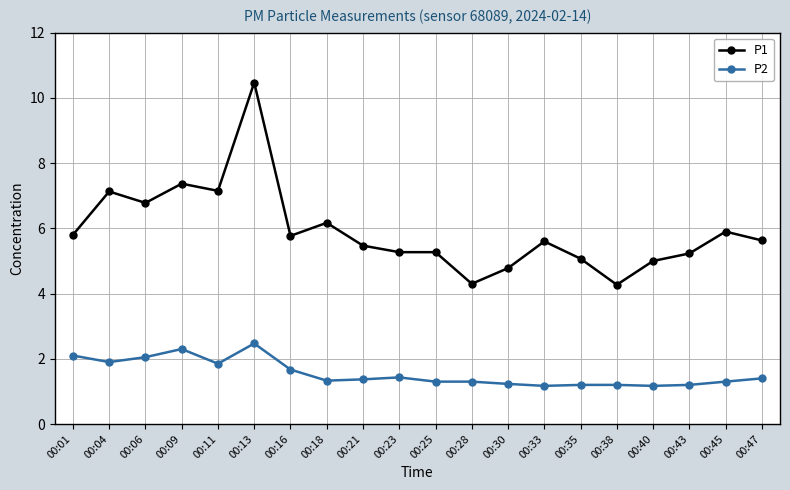

What is the greatest value displayed?

10.5